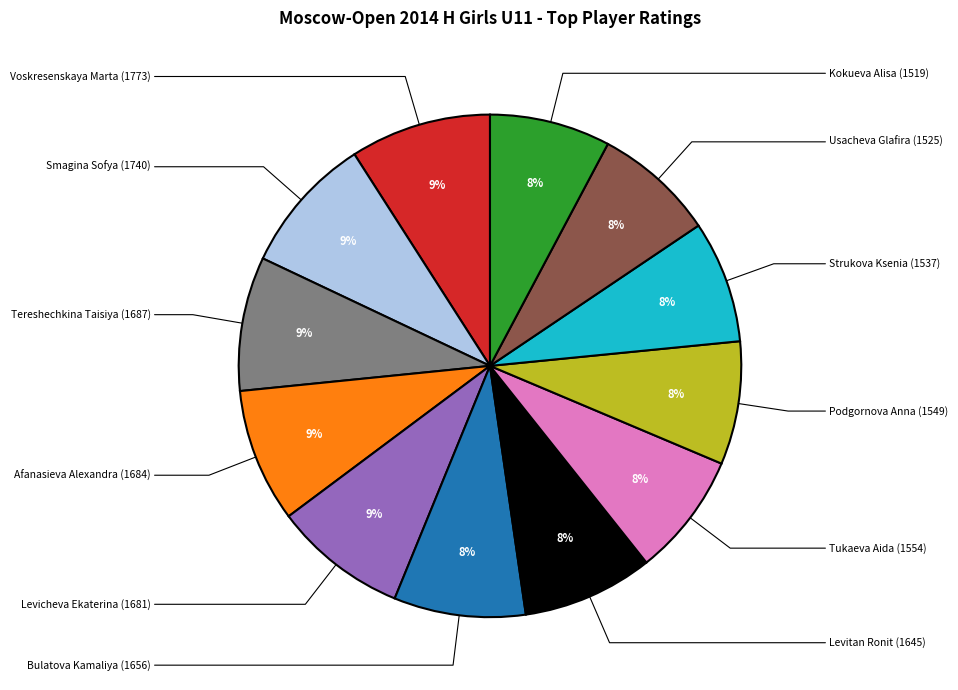

To the nearest percent, what is the difference between the largest and smallest slice percentages?

1%